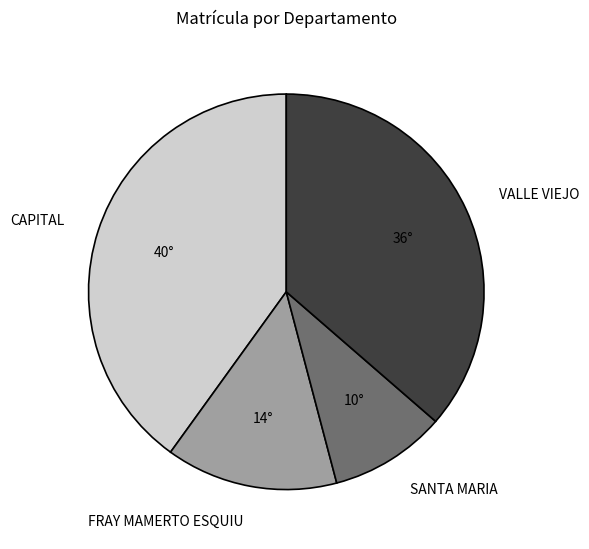

Rank the categories by value from lowest to highest.

SANTA MARIA, FRAY MAMERTO ESQUIU, VALLE VIEJO, CAPITAL